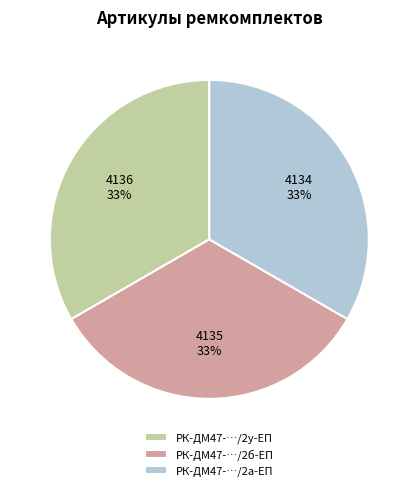

Combined, do РК-ДМ47-…/2б-ЕП and РК-ДМ47-…/2а-ЕП account for over 50%?

Yes